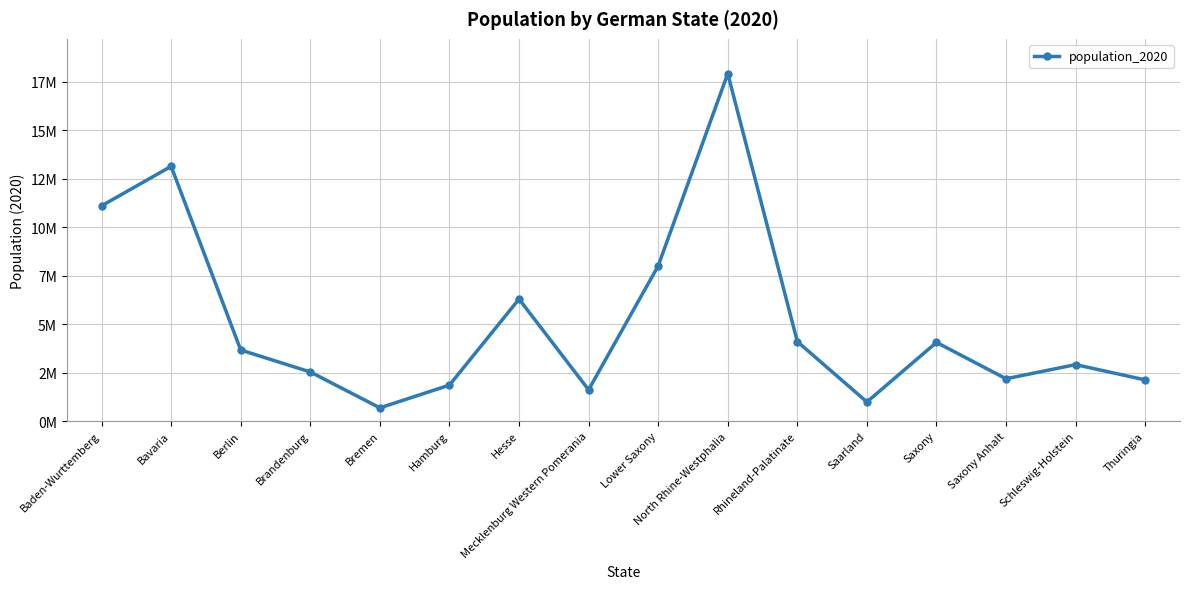

Rank the categories by value from highest to lowest.

North Rhine-Westphalia, Bavaria, Baden-Wurttemberg, Lower Saxony, Hesse, Rhineland-Palatinate, Saxony, Berlin, Schleswig-Holstein, Brandenburg, Saxony Anhalt, Thuringia, Hamburg, Mecklenburg Western Pomerania, Saarland, Bremen